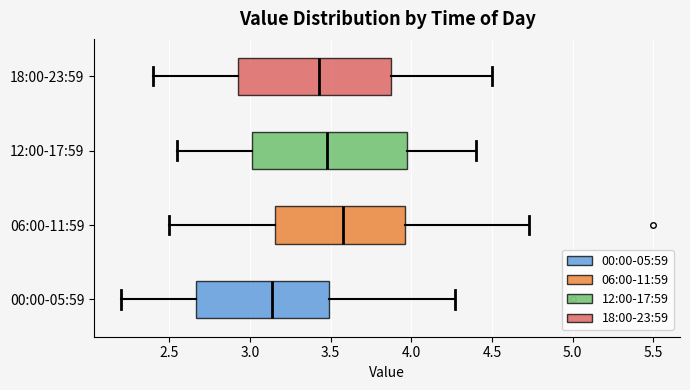

Reading bottom to top, read every box against the x-axis: the position of its median line, the range the box covers, and the ends of its whiskers. The values are not printed on the chart, so give them approximately, as read against the axis.

00:00-05:59: median 3.15, box 2.65 to 3.50, whiskers 2.20 to 4.25
06:00-11:59: median 3.60, box 3.15 to 3.95, whiskers 2.50 to 4.75
12:00-17:59: median 3.50, box 3.00 to 4.00, whiskers 2.55 to 4.40
18:00-23:59: median 3.45, box 2.95 to 3.90, whiskers 2.40 to 4.50